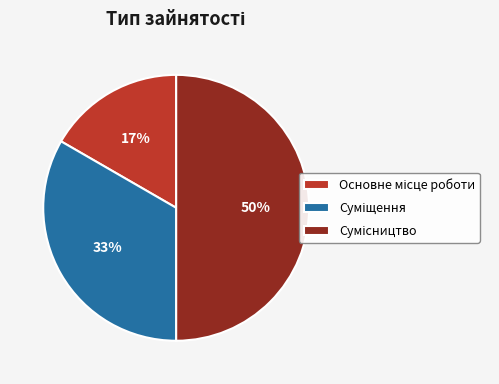

To the nearest percent, what is the average slice percentage?

33%